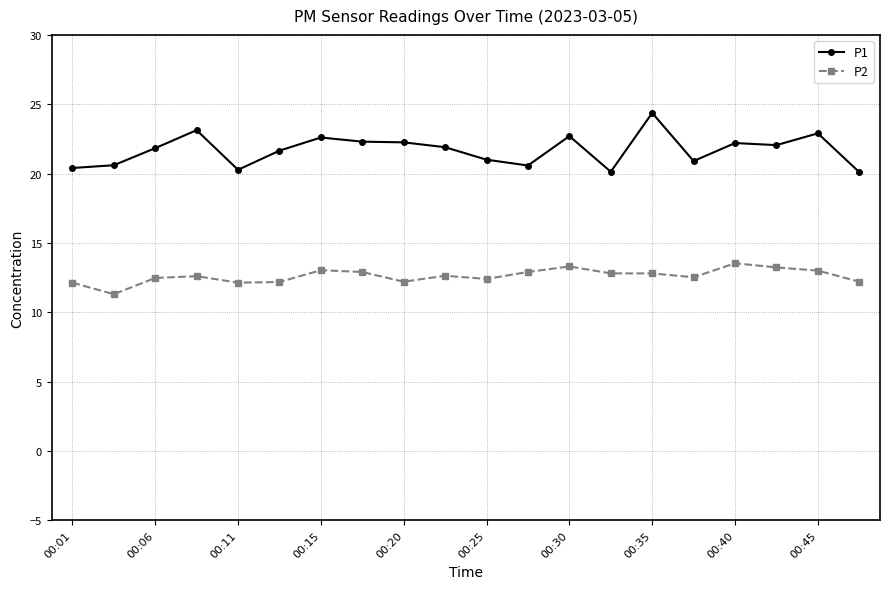

At how many categories does at least one series exceed 16?

20